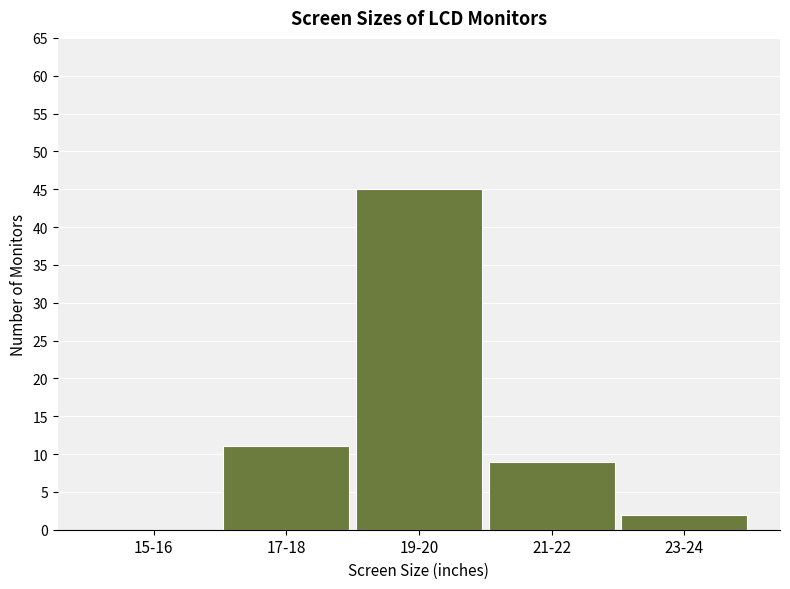

Reading left to right, list all the values displayed in this chart.

15-16=0	17-18=11	19-20=45	21-22=9	23-24=2